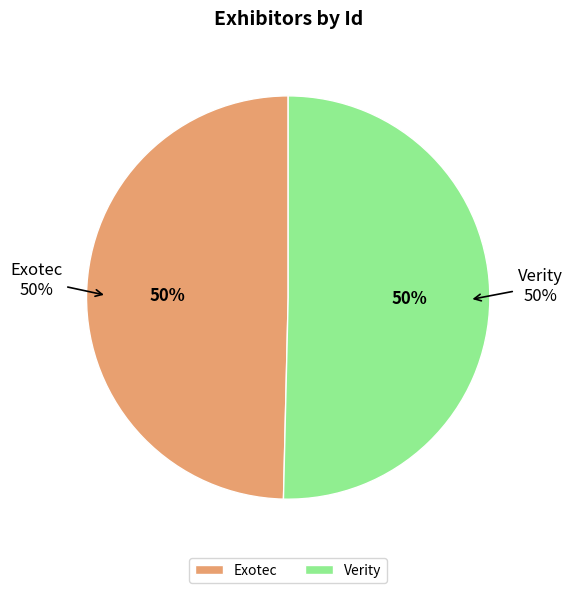

The Exotec slice represents 50% of the pie. True or false?

True